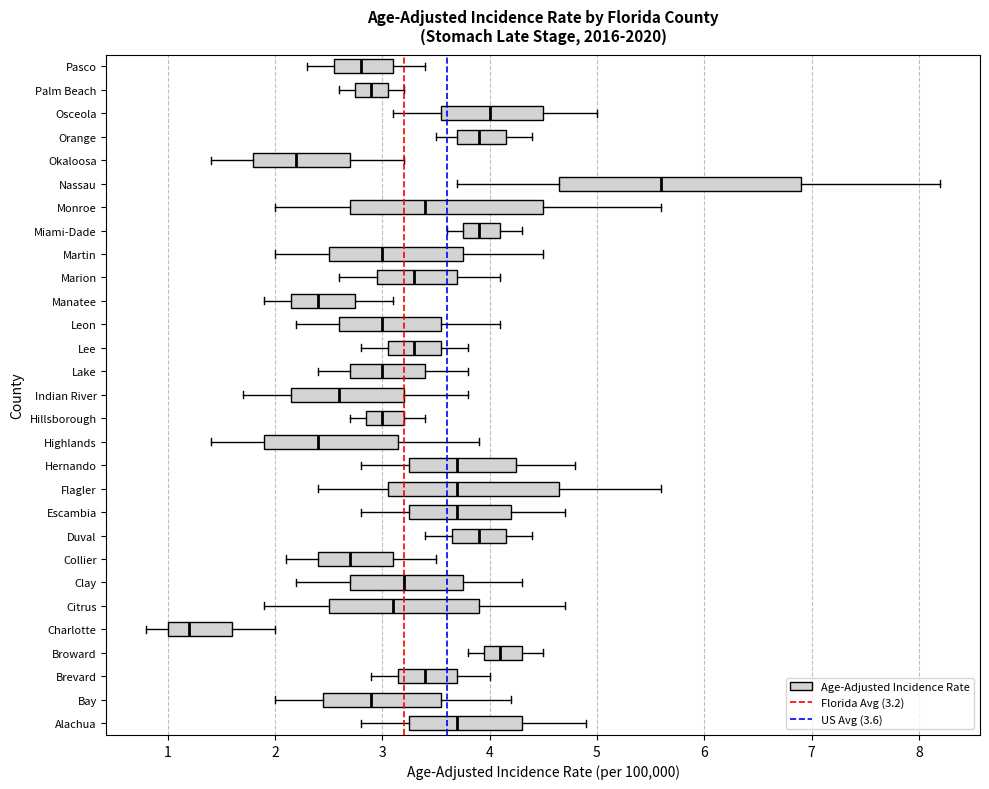

Reading bottom to top, transcribe this box plot: for each box, give where its median line is, the range the box spans, and where its two whiskers end, as read against the x-axis. The values are not printed on the chart, so give them approximately, as read against the axis.

Alachua: median 3.7, box 3.3 to 4.3, whiskers 2.8 to 4.9
Bay: median 2.9, box 2.5 to 3.6, whiskers 2.0 to 4.2
Brevard: median 3.4, box 3.2 to 3.7, whiskers 2.9 to 4.0
Broward: median 4.1, box 4.0 to 4.3, whiskers 3.8 to 4.5
Charlotte: median 1.2, box 1.0 to 1.6, whiskers 0.8 to 2.0
Citrus: median 3.1, box 2.5 to 3.9, whiskers 1.9 to 4.7
Clay: median 3.2, box 2.7 to 3.8, whiskers 2.2 to 4.3
Collier: median 2.7, box 2.4 to 3.1, whiskers 2.1 to 3.5
Duval: median 3.9, box 3.7 to 4.2, whiskers 3.4 to 4.4
Escambia: median 3.7, box 3.3 to 4.2, whiskers 2.8 to 4.7
Flagler: median 3.7, box 3.1 to 4.7, whiskers 2.4 to 5.6
Hernando: median 3.7, box 3.3 to 4.3, whiskers 2.8 to 4.8
Highlands: median 2.4, box 1.9 to 3.2, whiskers 1.4 to 3.9
Hillsborough: median 3.0, box 2.9 to 3.2, whiskers 2.7 to 3.4
Indian River: median 2.6, box 2.2 to 3.2, whiskers 1.7 to 3.8
Lake: median 3.0, box 2.7 to 3.4, whiskers 2.4 to 3.8
Lee: median 3.3, box 3.1 to 3.6, whiskers 2.8 to 3.8
Leon: median 3.0, box 2.6 to 3.6, whiskers 2.2 to 4.1
Manatee: median 2.4, box 2.2 to 2.8, whiskers 1.9 to 3.1
Marion: median 3.3, box 3.0 to 3.7, whiskers 2.6 to 4.1
Martin: median 3.0, box 2.5 to 3.8, whiskers 2.0 to 4.5
Miami-Dade: median 3.9, box 3.8 to 4.1, whiskers 3.6 to 4.3
Monroe: median 3.4, box 2.7 to 4.5, whiskers 2.0 to 5.6
Nassau: median 5.6, box 4.7 to 6.9, whiskers 3.7 to 8.2
Okaloosa: median 2.2, box 1.8 to 2.7, whiskers 1.4 to 3.2
Orange: median 3.9, box 3.7 to 4.2, whiskers 3.5 to 4.4
Osceola: median 4.0, box 3.6 to 4.5, whiskers 3.1 to 5.0
Palm Beach: median 2.9, box 2.8 to 3.1, whiskers 2.6 to 3.2
Pasco: median 2.8, box 2.6 to 3.1, whiskers 2.3 to 3.4